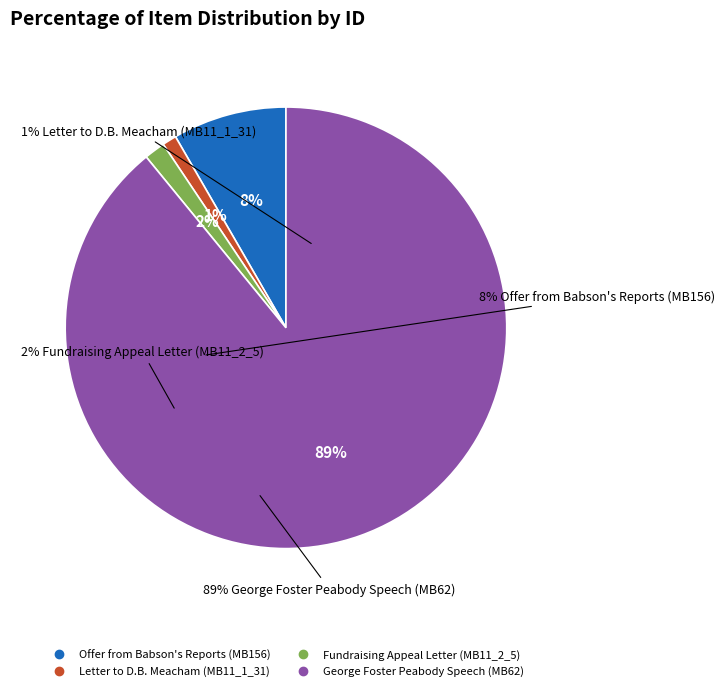

To the nearest percent, what is the combined percentage of Offer from Babson's Reports (MB156) and Fundraising Appeal Letter (MB11_2_5)?

10%